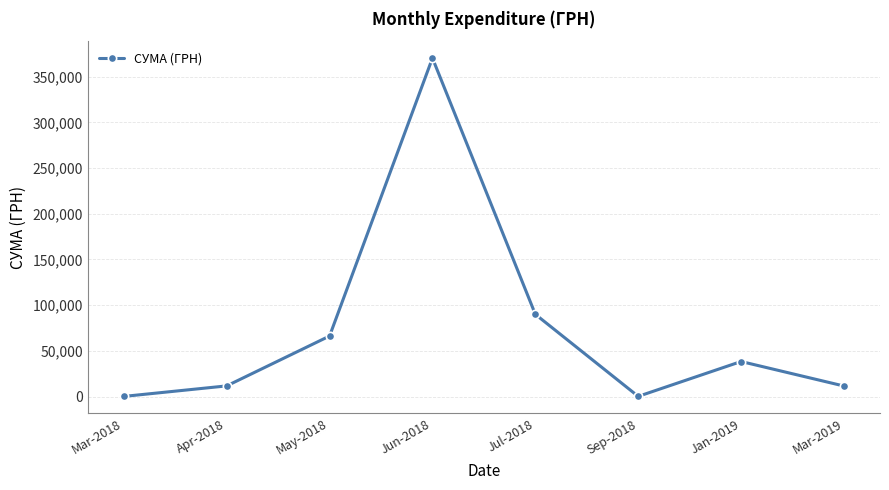

What is the smallest value displayed?

154.0